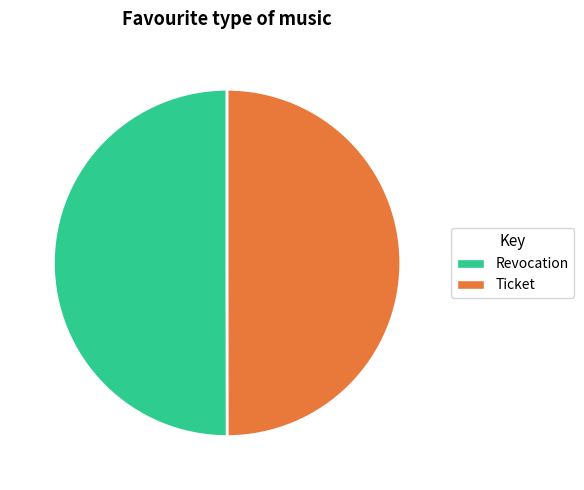

Approximately how many times larger is the value at Ticket compared to Revocation?

1.0